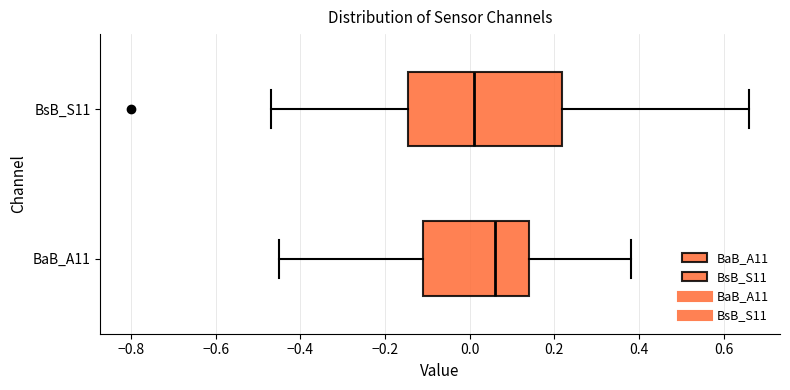

Where does the median line of the box for BaB_A11 sit on the x-axis? The values are not printed on the chart, so give them approximately, as read against the axis.

0.06